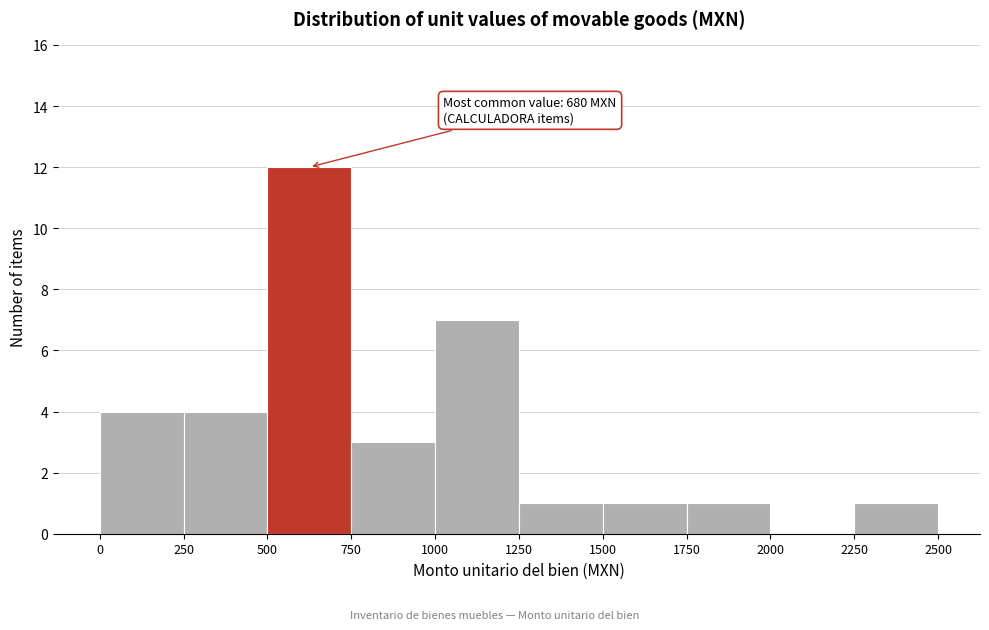

Over which range of the x-axis is the bar tallest?

500 to 750